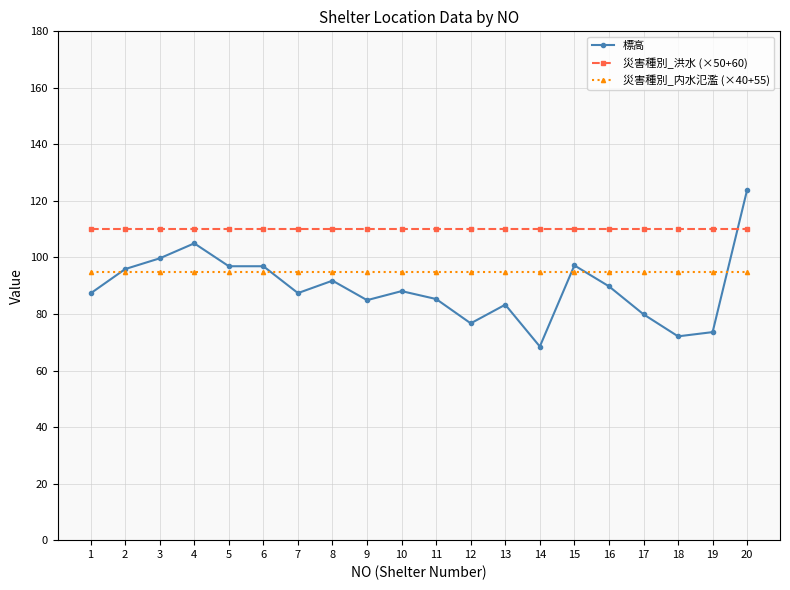

What is the difference between the maximum and minimum values in the 標高 series?

55.5